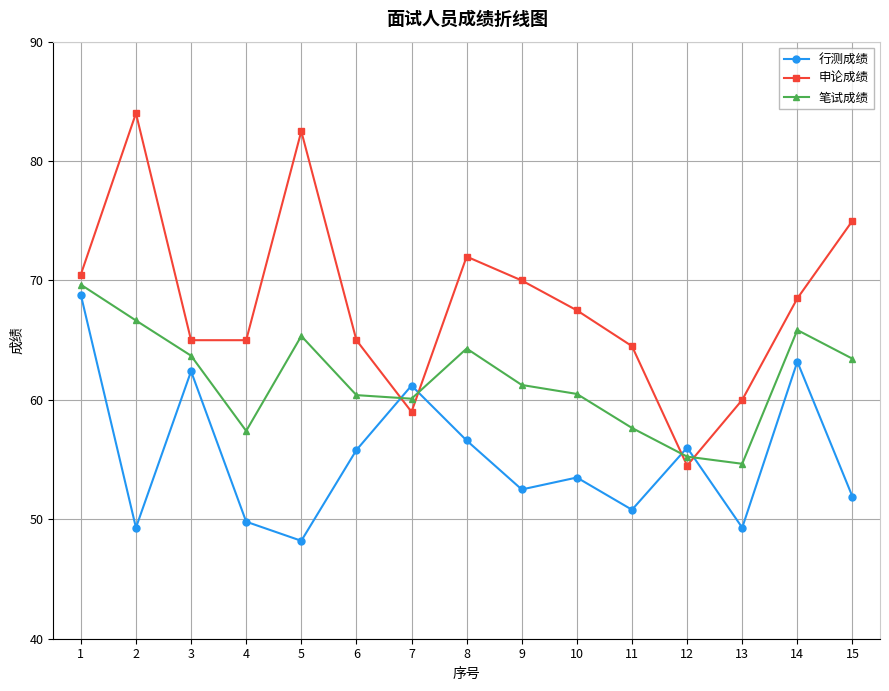

What is the difference between the 行测成绩 values at 11 and 2?

1.5